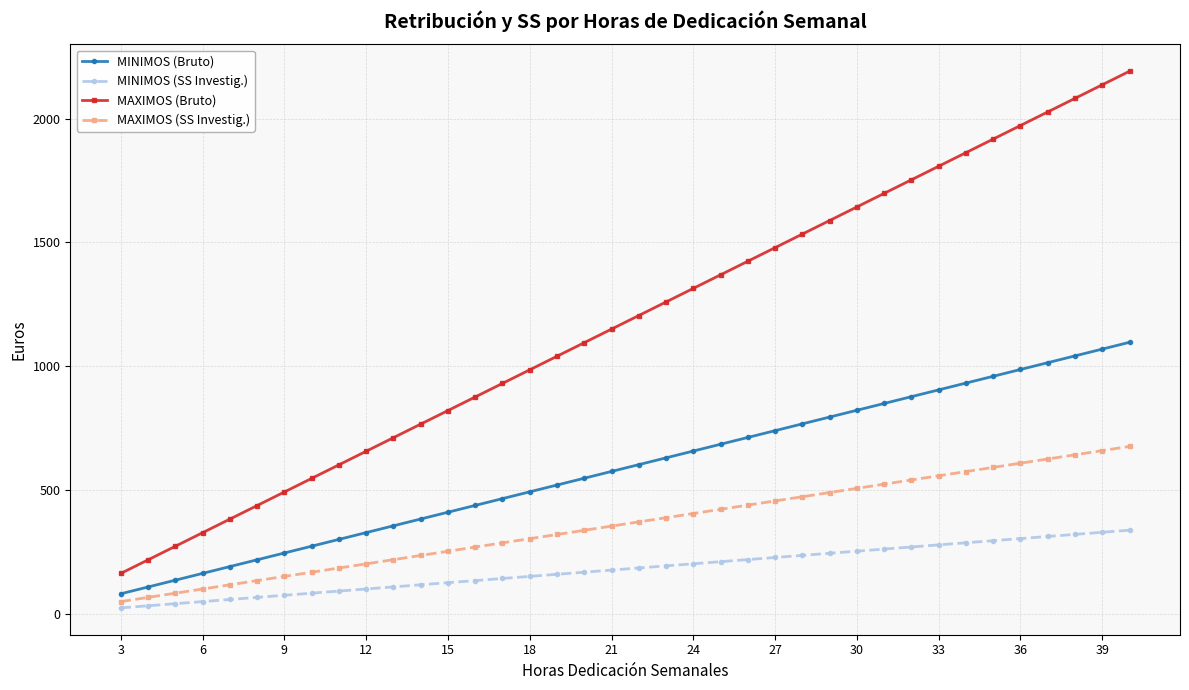

True or false: MAXIMOS (Bruto) and MINIMOS (SS Investig.) intersect in this chart.

False